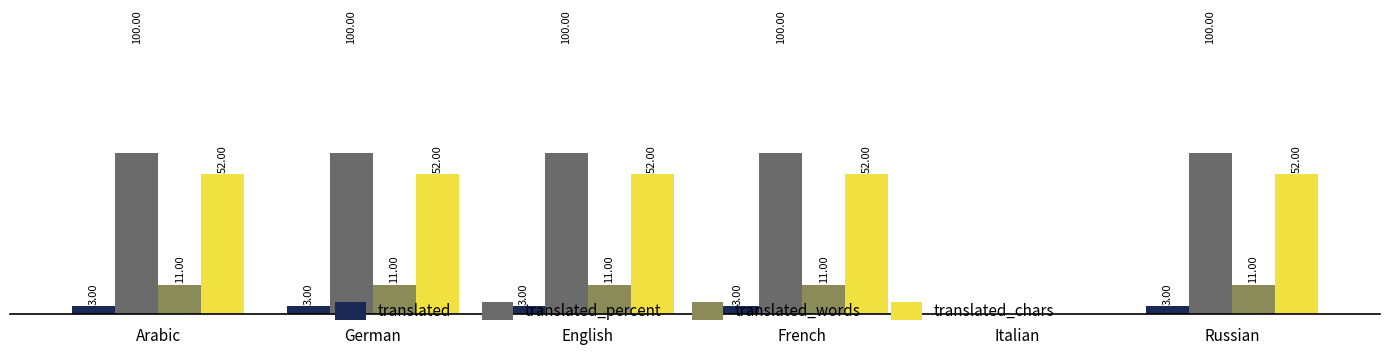

Rank the categories by translated_chars value from highest to lowest.

Arabic, German, English, French, Russian, Italian